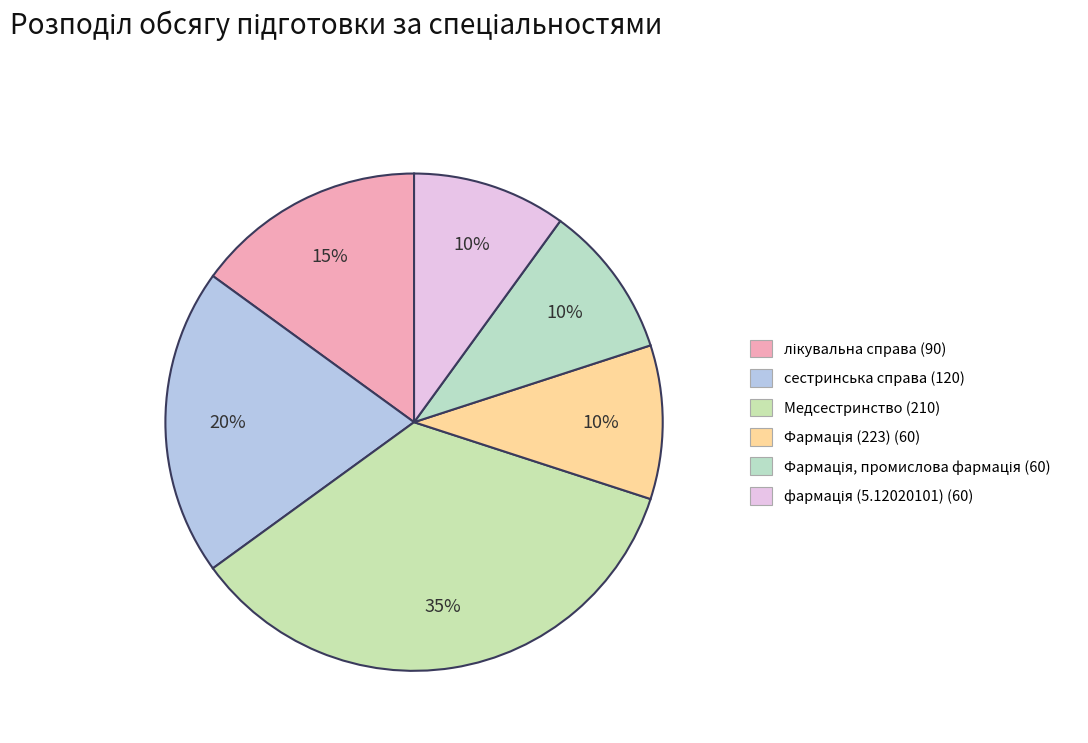

Is лікувальна справа the majority of the pie?

No